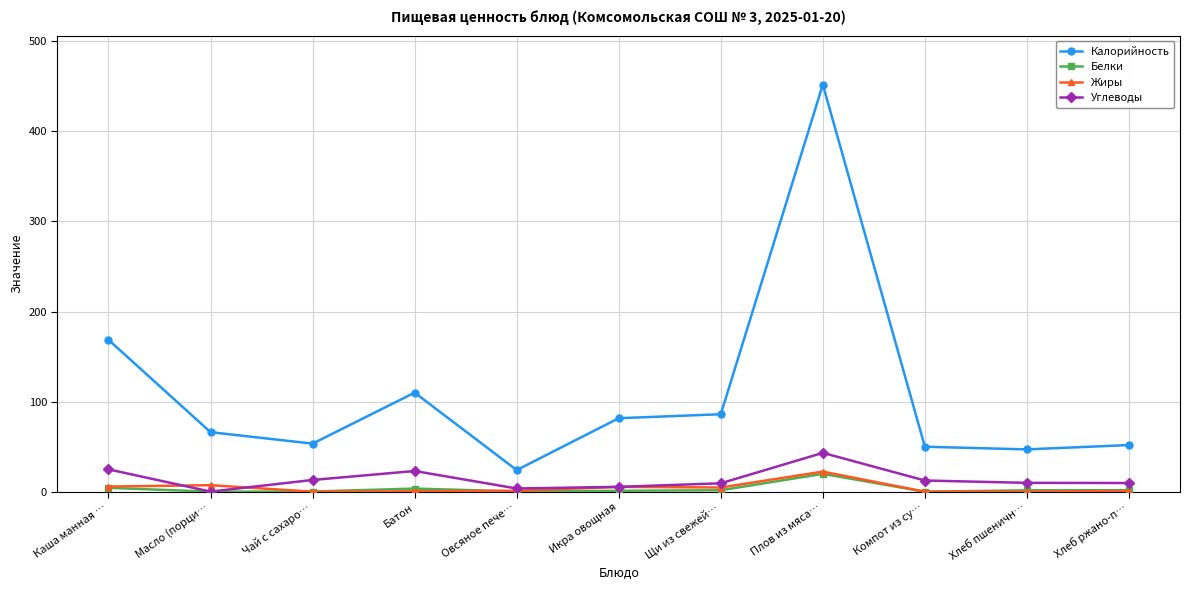

The value of Калорийность at Плов из мяса… is 452.0. True or false?

True